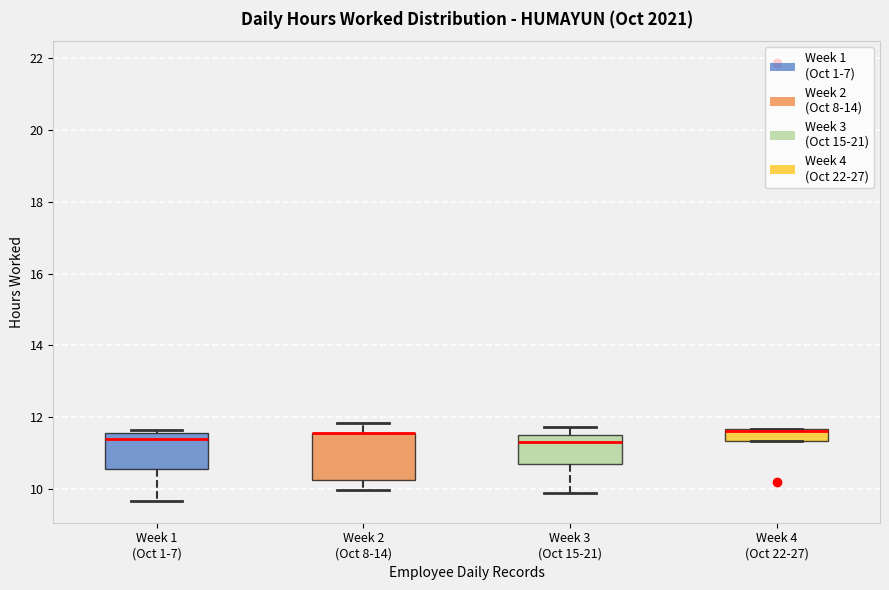

Reading left to right, read every box against the y-axis: the position of its median line, the range the box covers, and the ends of its whiskers. The values are not printed on the chart, so give them approximately, as read against the axis.

Week 1 (Oct 1-7): median 11.4, box 10.6 to 11.6, whiskers 9.6 to 11.6 (just above the box's upper edge)
Week 2 (Oct 8-14): median 11.6 (drawn on the box's upper edge), box 10.2 to 11.6, whiskers 10.0 to 11.8
Week 3 (Oct 15-21): median 11.2, box 10.6 to 11.4, whiskers 9.8 to 11.8
Week 4 (Oct 22-27): median 11.6 (drawn on the box's upper edge), box 11.4 to 11.6, whiskers 11.4 to 11.6